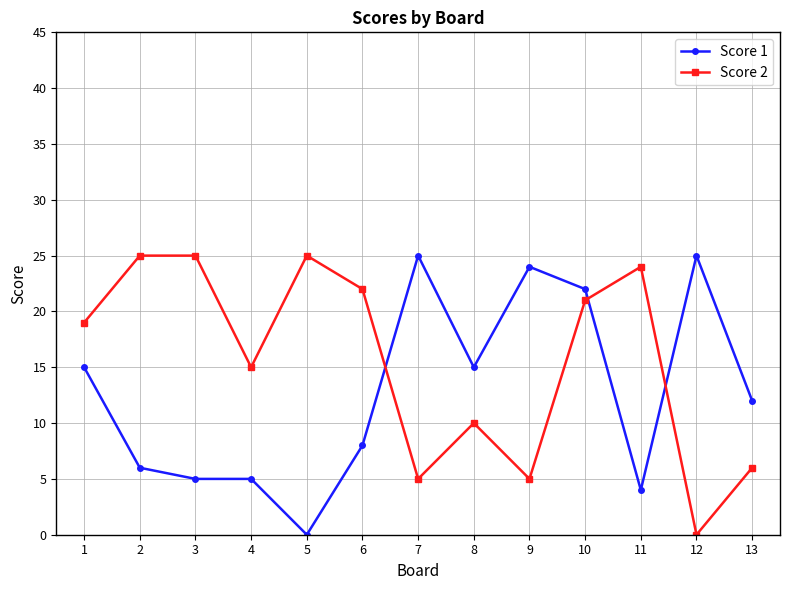

Reading left to right, transcribe all the data shown in this chart.

Score 1: 1=15	2=6	3=5	4=5	5=0	6=8	7=25	8=15	9=24	10=22	11=4	12=25	13=12
Score 2: 1=19	2=25	3=25	4=15	5=25	6=22	7=5	8=10	9=5	10=21	11=24	12=0	13=6